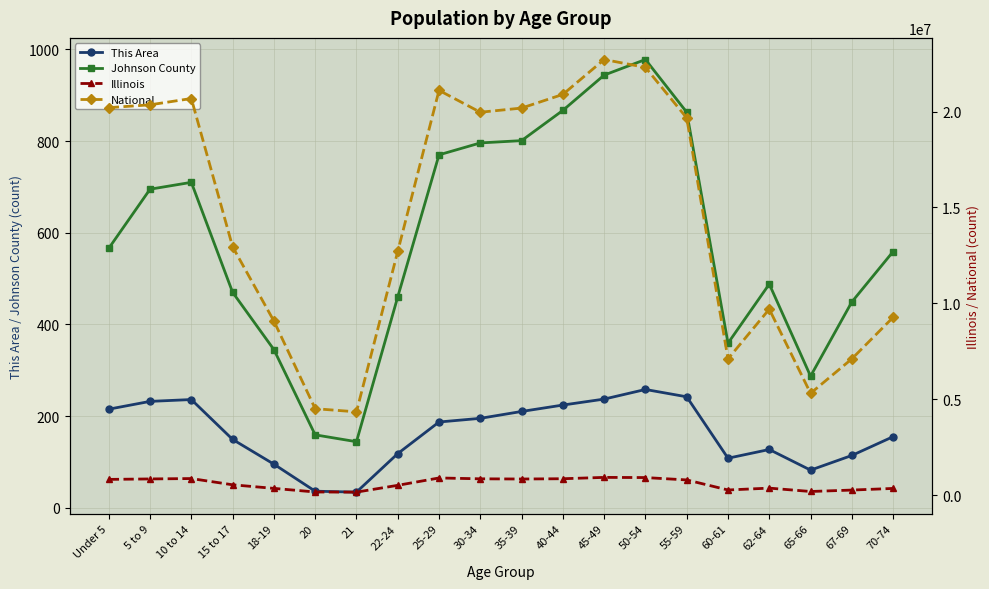

What is the value of the Illinois point at the 16th from the left?

284180